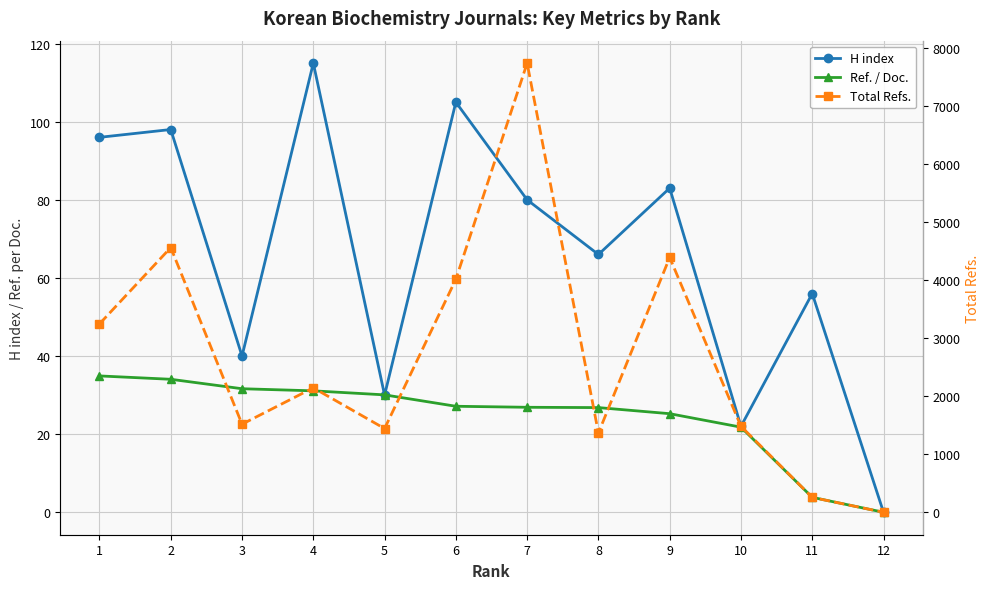

True or false: H index has a value of 96.0 at 1.

True